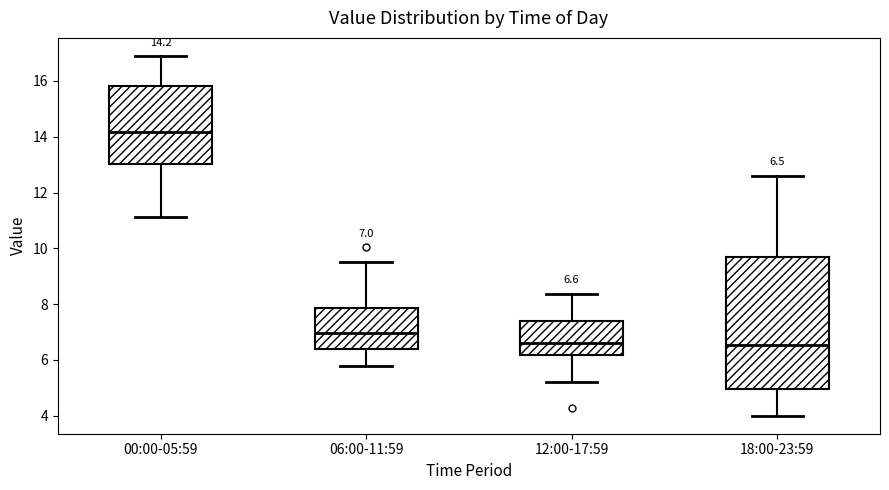

Comparing the boxes themselves (not the whiskers), which one is the tallest?

18:00-23:59